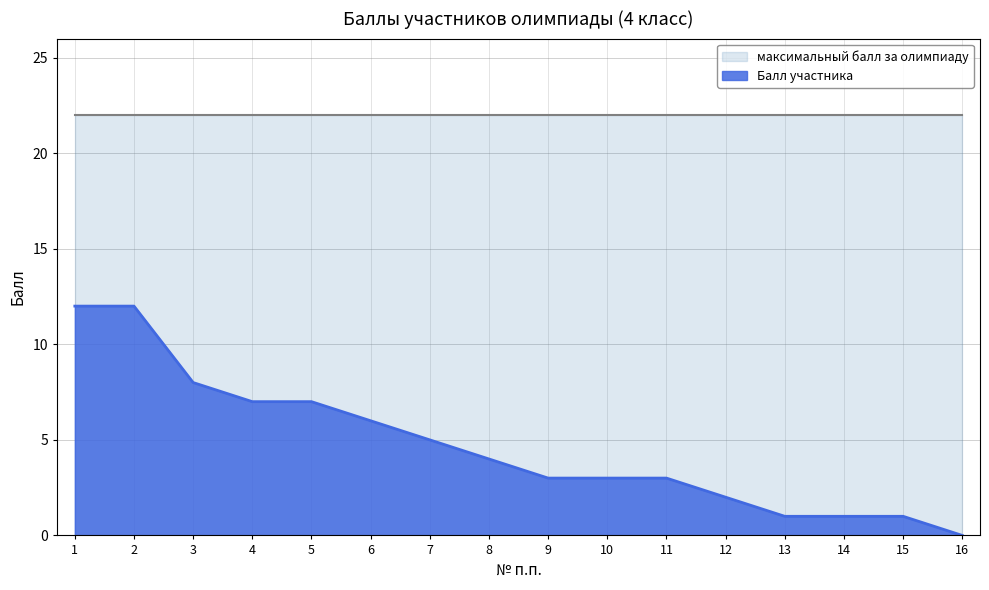

True or false: the data shows 2 at 12.

True